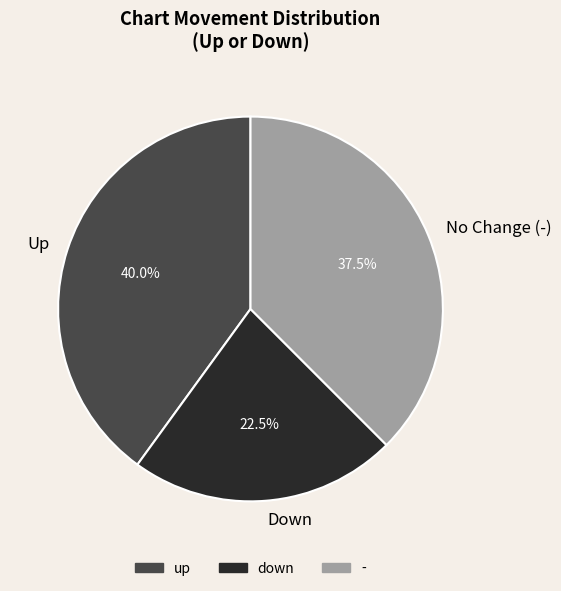

Which category has the smallest portion of the pie?

Down